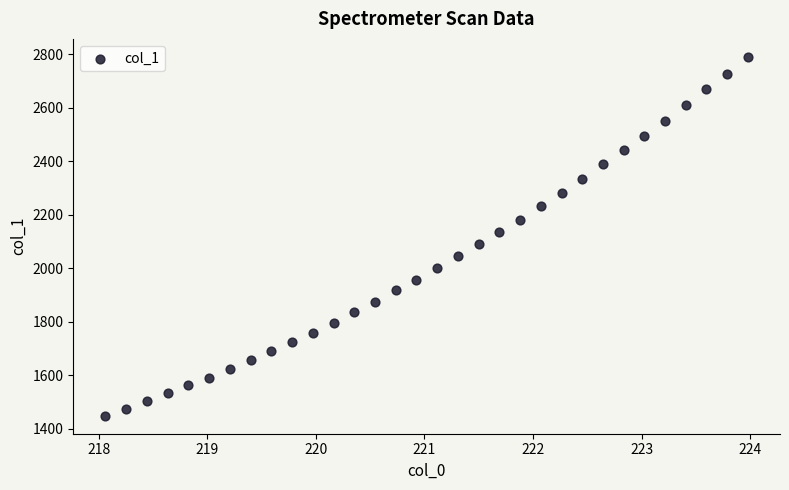

What is the range of X values (max minus min)?

5.9